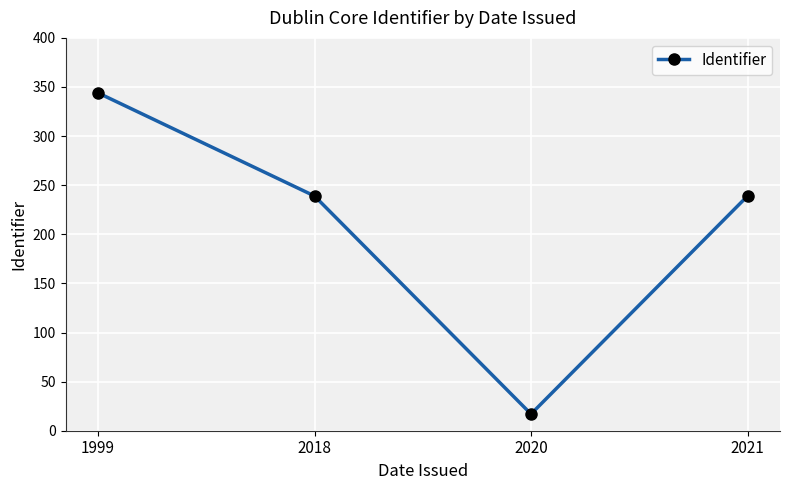

What is the value of the 4th point from the left?

239